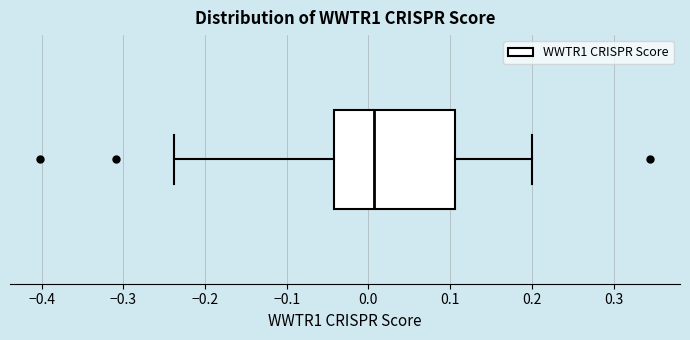

Where is the right edge of the box on the x-axis? The values are not printed on the chart, so give them approximately, as read against the axis.

0.11